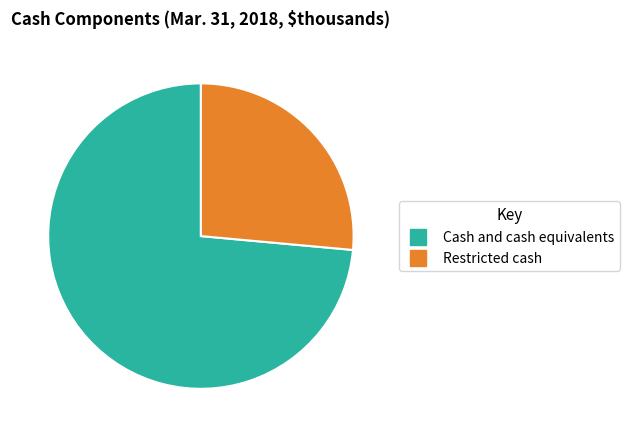

Which slice is the smallest?

Restricted cash